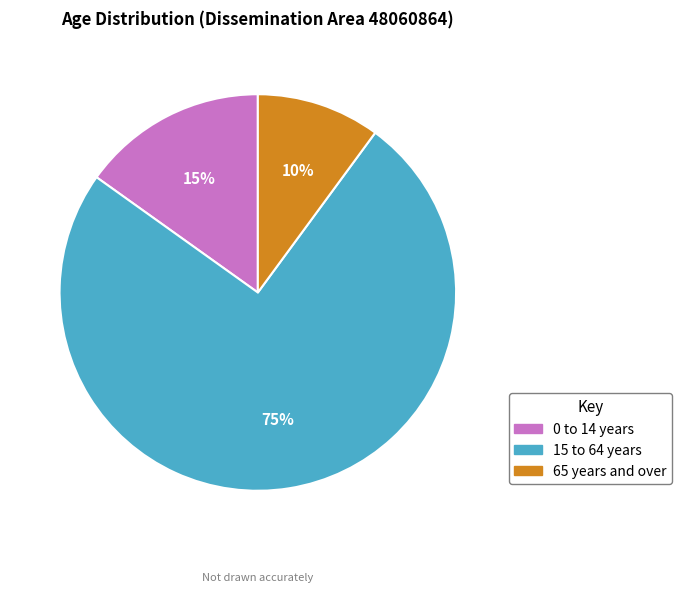

To the nearest percent, what portion does 65 years and over represent?

10%